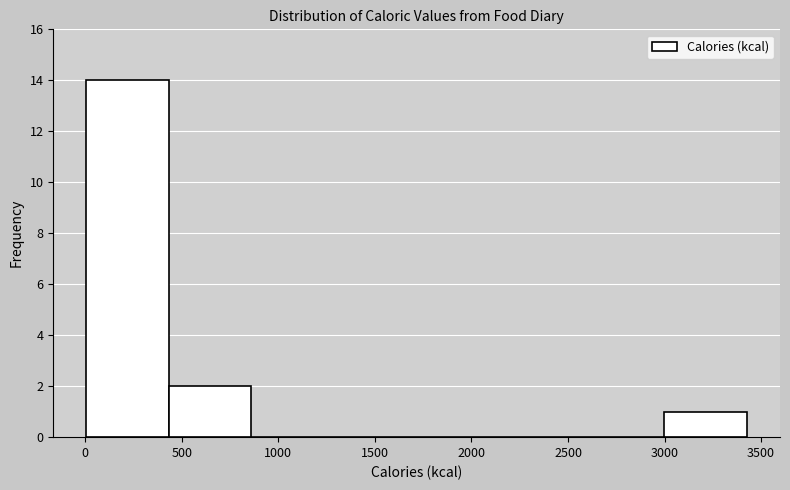

How tall is the bar that spans 0 to 450 on the x-axis? Neither the bar edges nor the heights are printed on the chart, so give them approximately, as read against the axes.

14